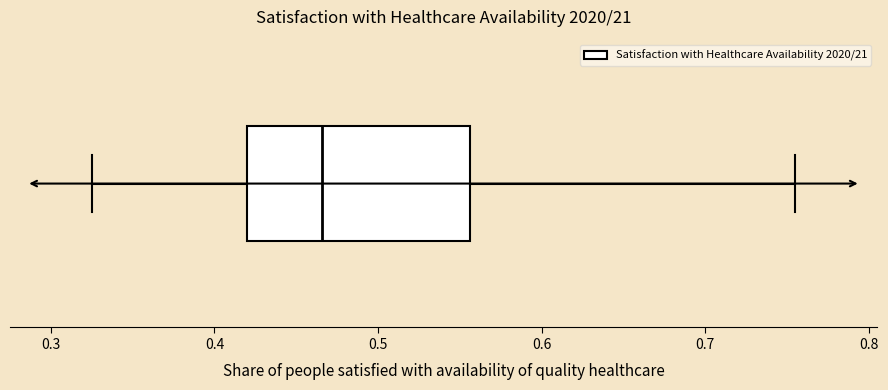

Where does the median line of the box sit on the x-axis? The values are not printed on the chart, so give them approximately, as read against the axis.

0.47